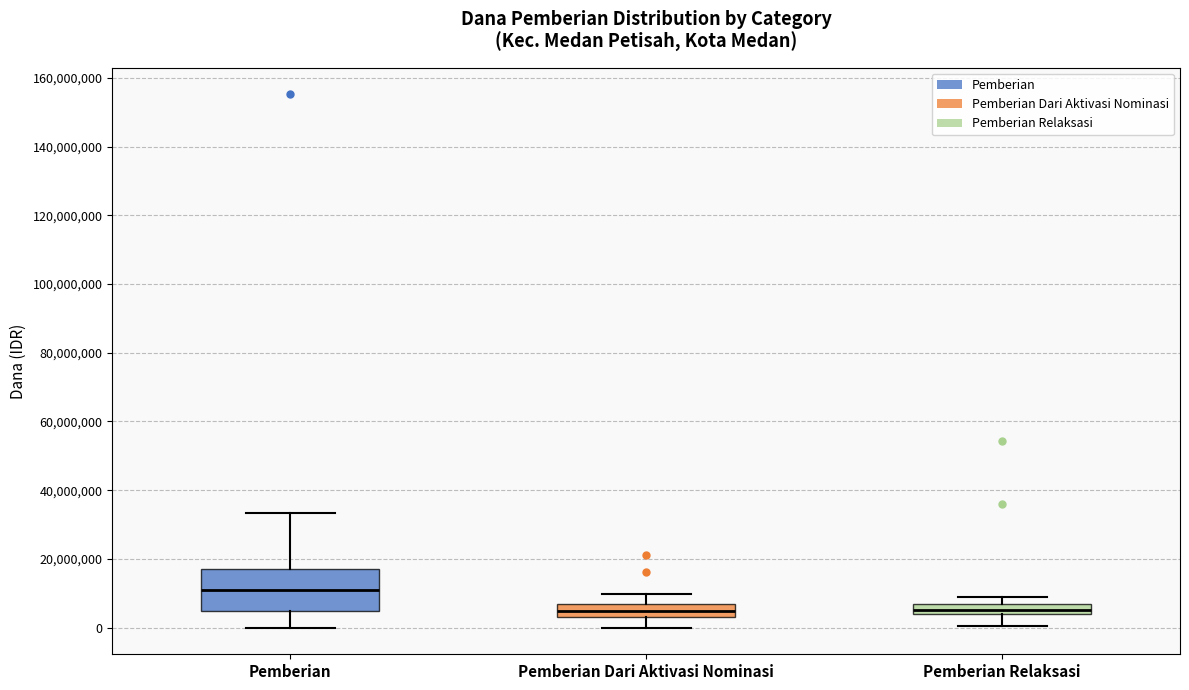

Which box is the tallest, from its lower edge to its upper edge?

Pemberian